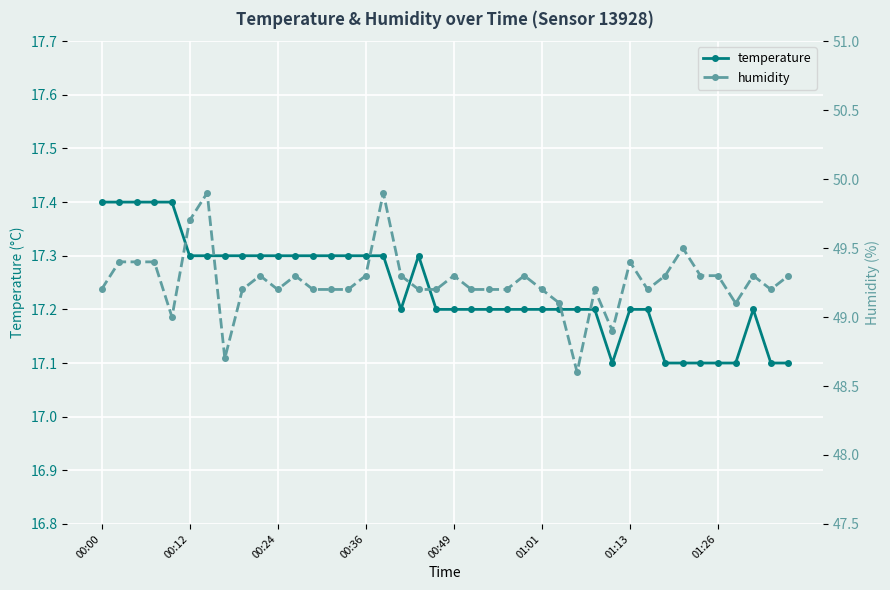

True or false: humidity and temperature cross at least once.

False